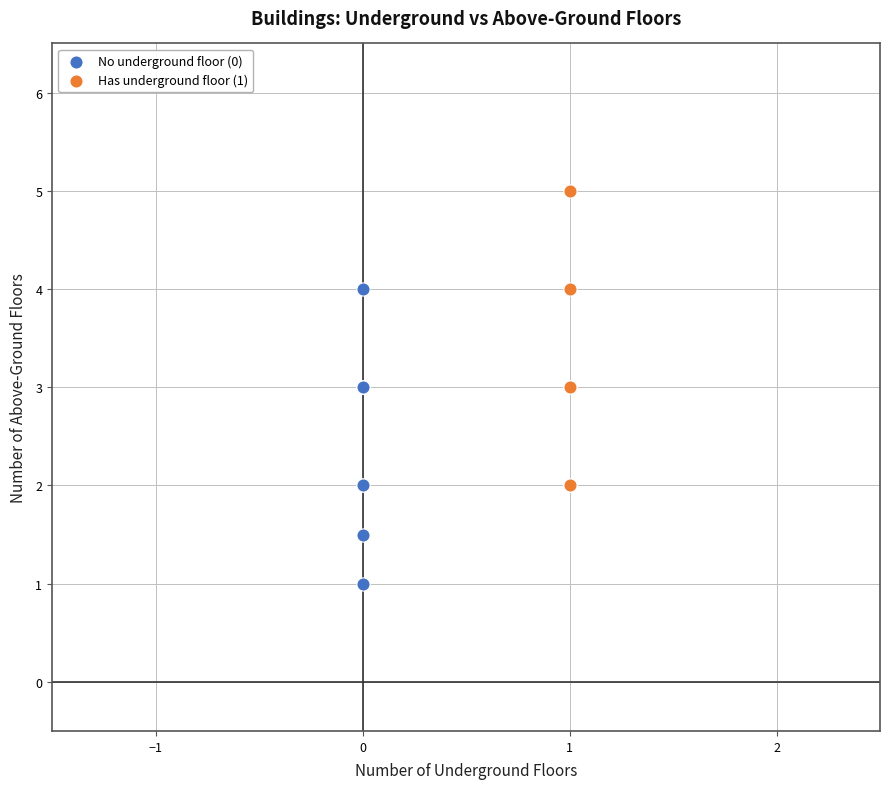

Which series contains the lowest Y value?

No underground floor (0)